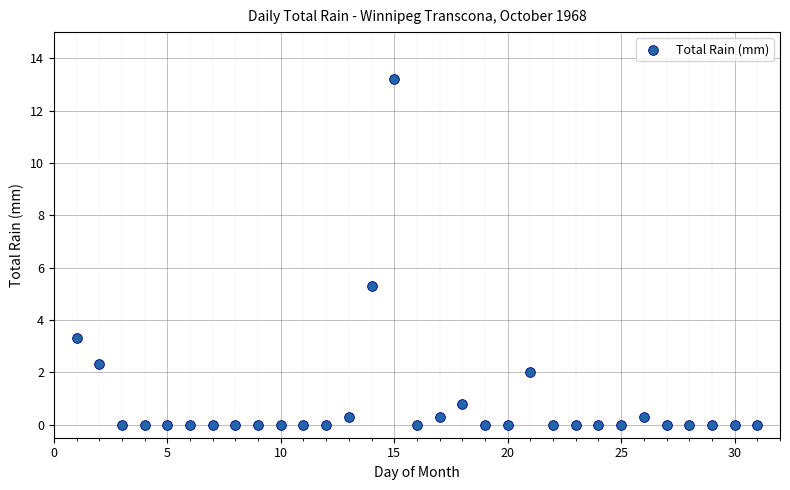

What Y value in the scatter plot is closest to 6?

5.3